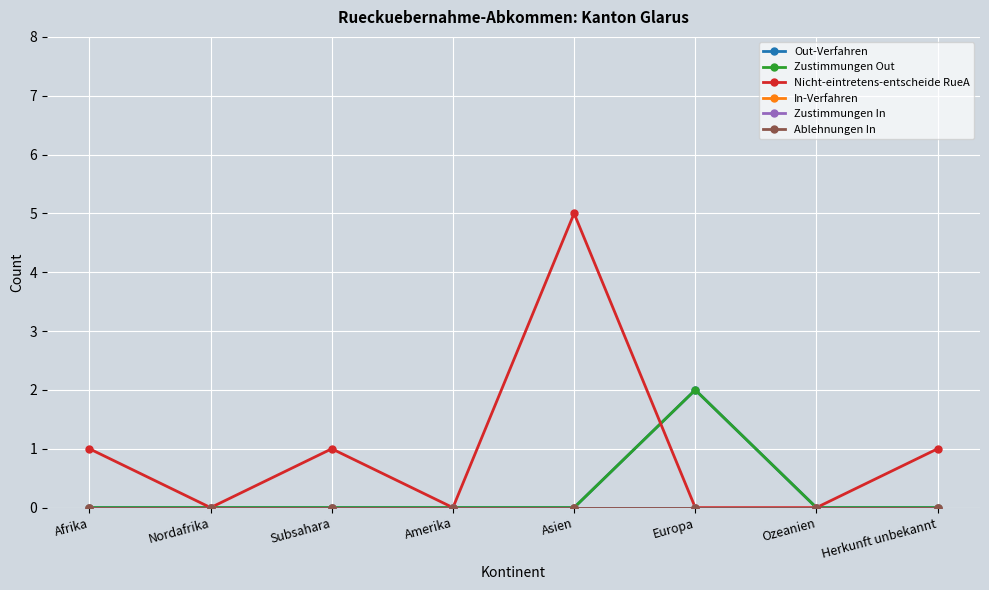

Which category has the lowest value across all series?

Afrika